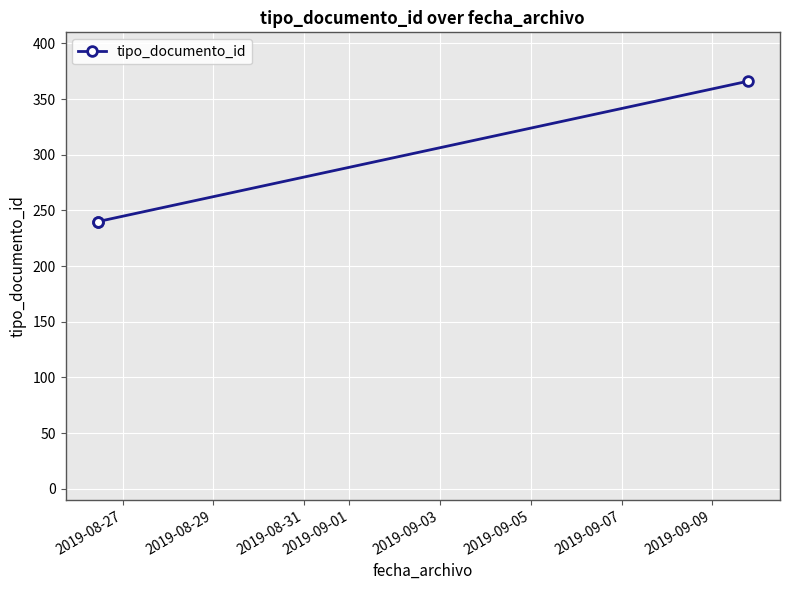

What is the greatest value displayed?

366